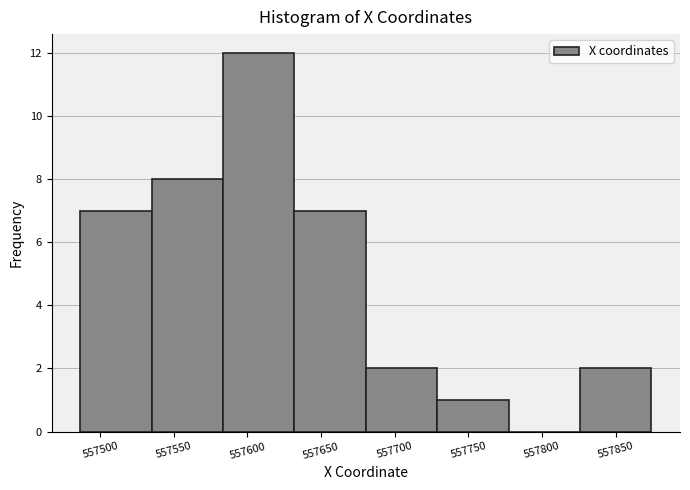

How tall is the bar that spans 557535 to 557585 on the x-axis? Neither the bar edges nor the heights are printed on the chart, so give them approximately, as read against the axes.

8